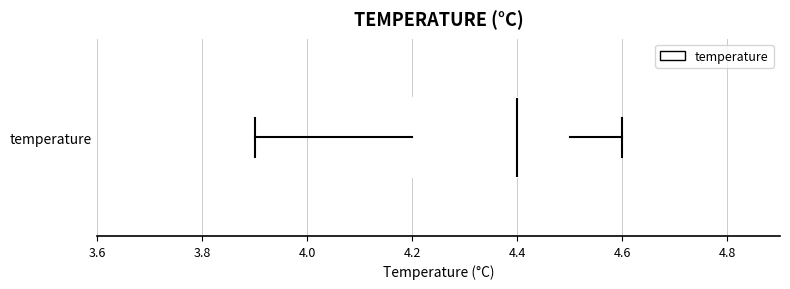

Where is the right edge of the box for temperature on the x-axis? The values are not printed on the chart, so give them approximately, as read against the axis.

4.5